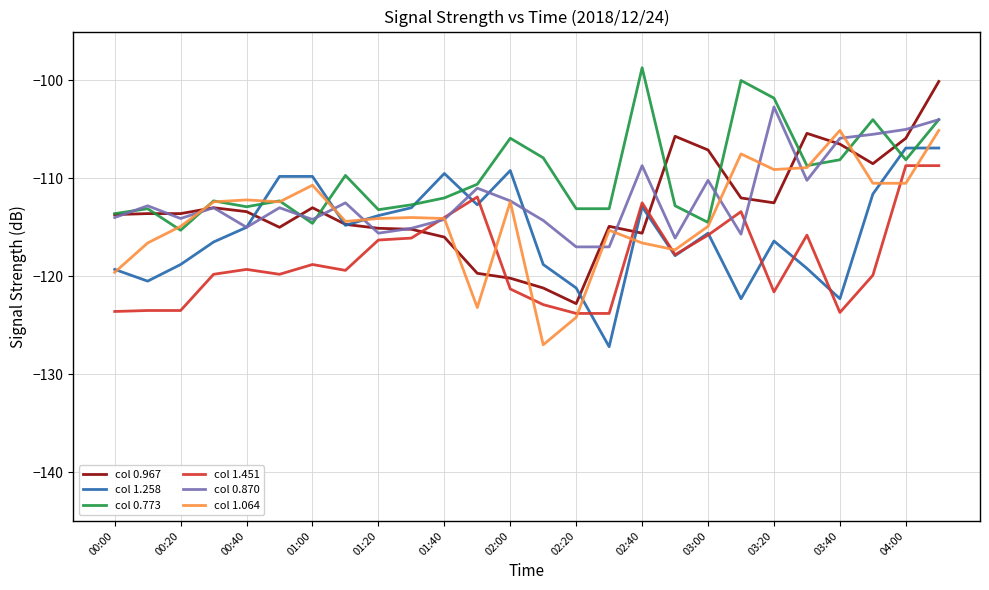

What are all the series names shown in the legend?

col 0.967, col 1.258, col 0.773, col 1.451, col 0.870, col 1.064